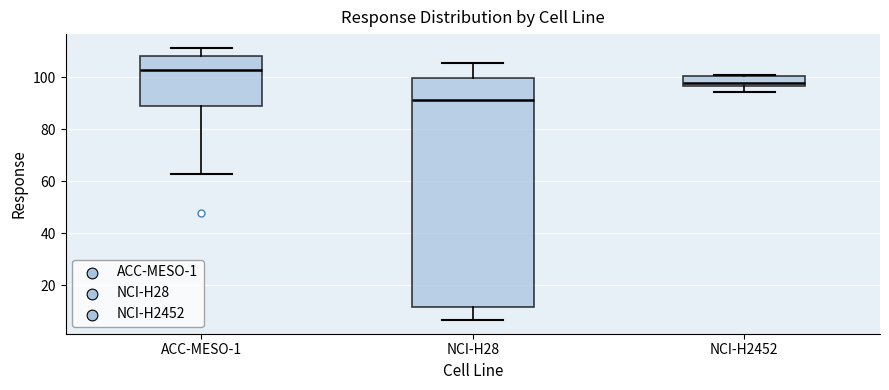

Reading left to right, read every box against the y-axis: the position of its median line, the range the box covers, and the ends of its whiskers. The values are not printed on the chart, so give them approximately, as read against the axis.

ACC-MESO-1: median 102, box 88 to 108, whiskers 62 to 112
NCI-H28: median 92, box 12 to 100, whiskers 6 to 106
NCI-H2452: median 98, box 96 to 100, whiskers 94 to 100